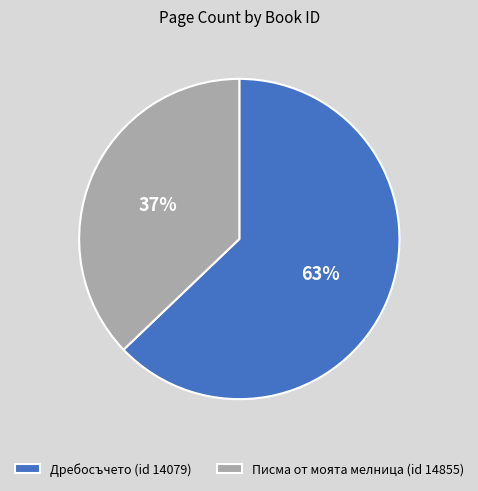

Does any single category account for the majority?

Yes